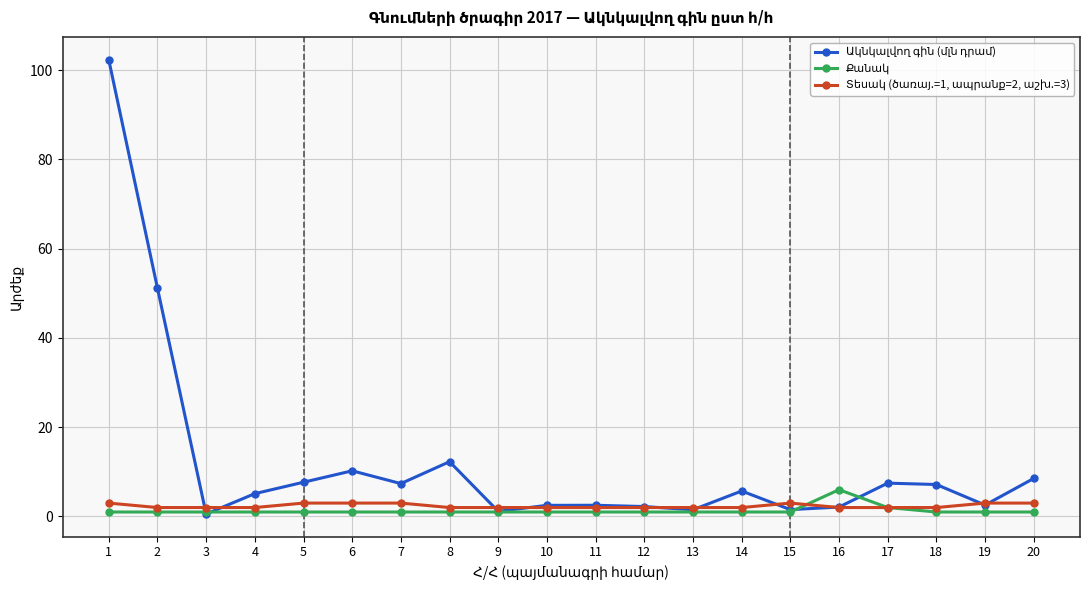

What is the maximum value shown in the chart?

102.3